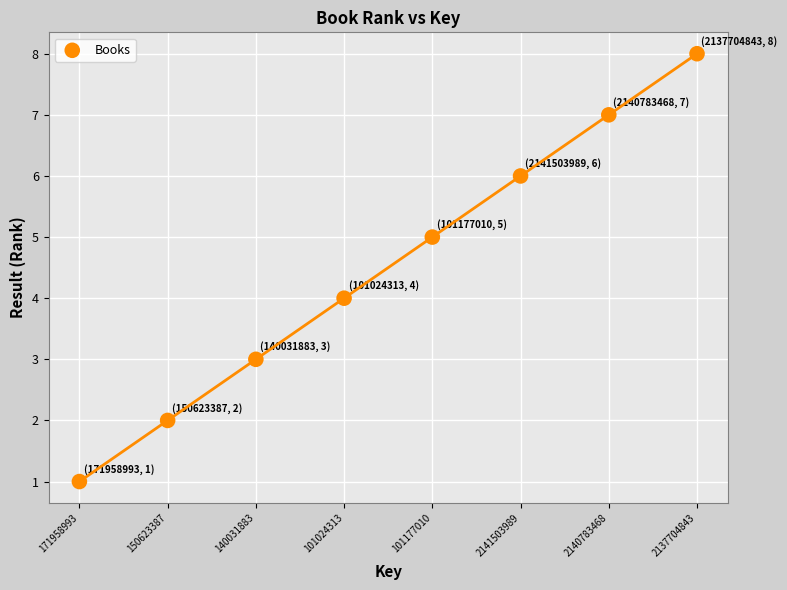

What is the range of Y values (max minus min)?

7